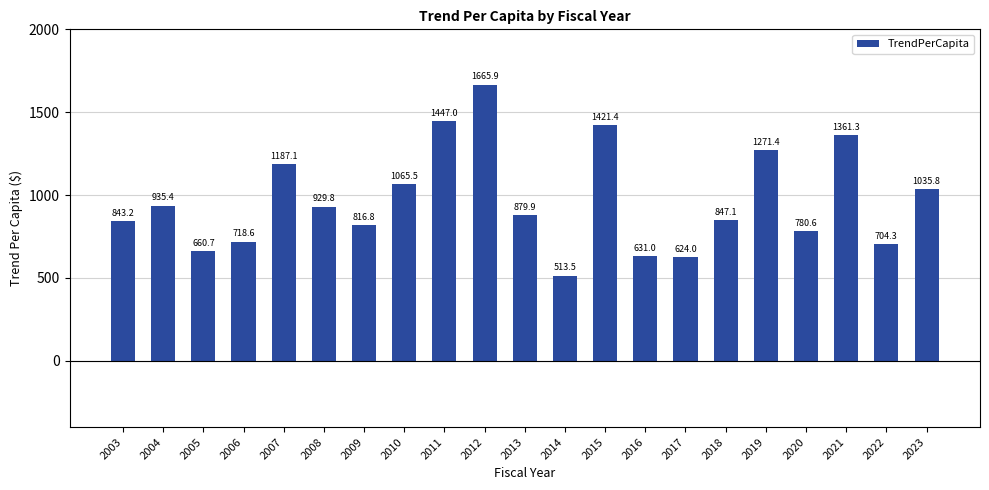

What is the sum of the values at 2021 and 2011?

2808.3